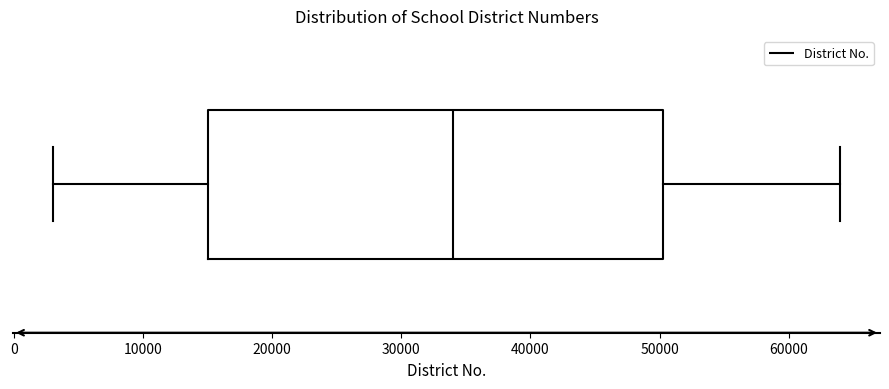

Read this box plot against the x-axis: the position of the median line, the range covered by the box, and the ends of both whiskers. The values are not printed on the chart, so give them approximately, as read against the axis.

median 34000, box 15000 to 50000, whiskers 3000 to 64000